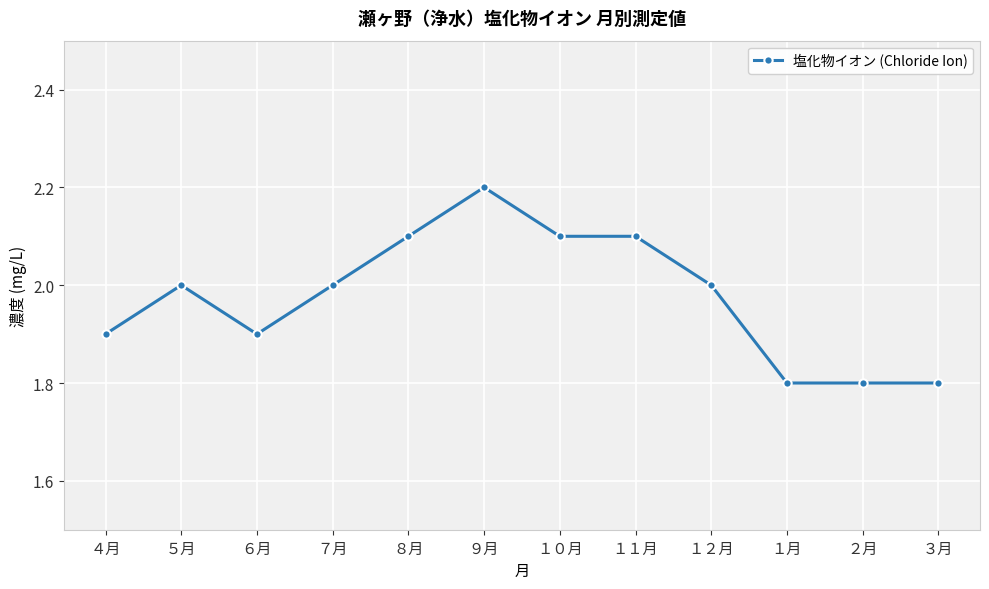

Reading right to left, list all the values displayed in this chart.

３月=1.8	２月=1.8	１月=1.8	１２月=2.0	１１月=2.1	１０月=2.1	９月=2.2	８月=2.1	７月=2.0	６月=1.9	５月=2.0	４月=1.9